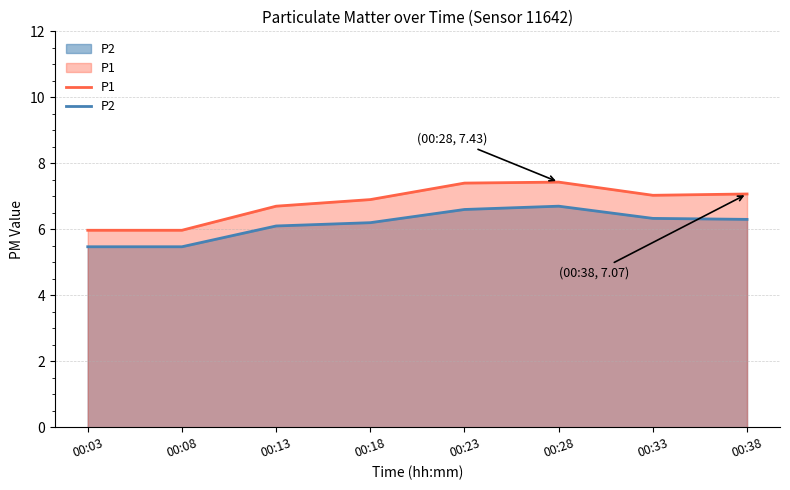

True or false: P1 and P2 cross at least once.

False